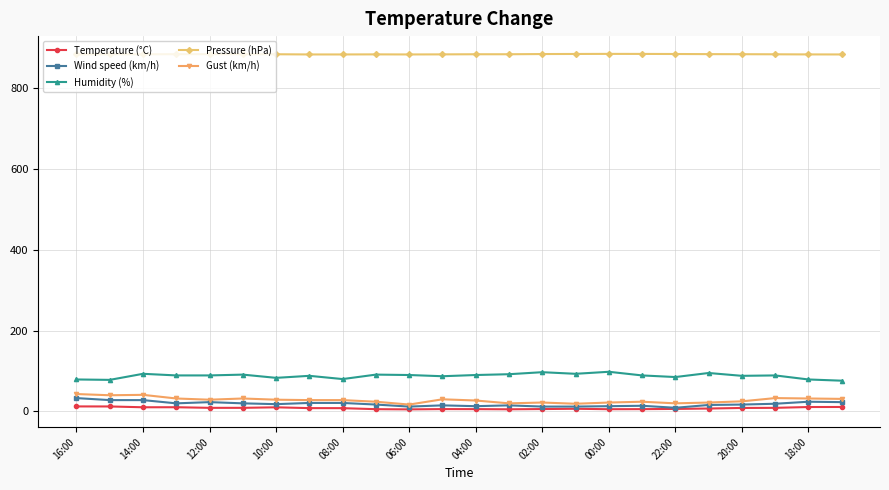

True or false: Pressure (hPa) has more than 2 points higher than both neighbors.

True